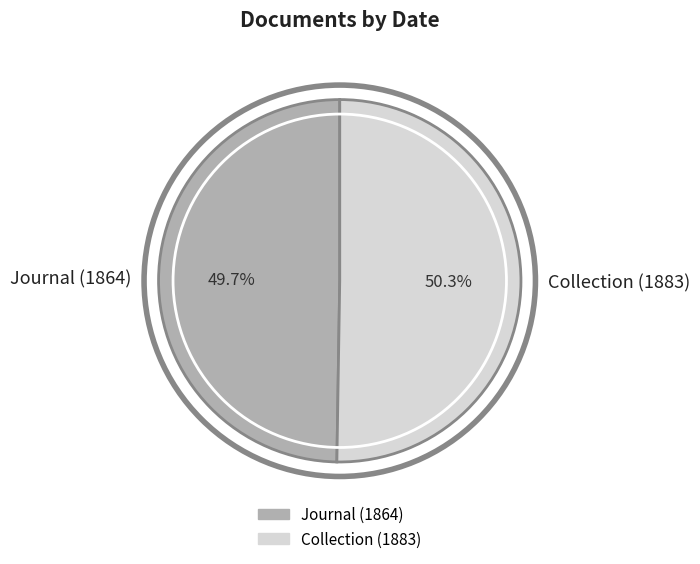

How much of the chart is everything except Collection (1883)?

49.7%